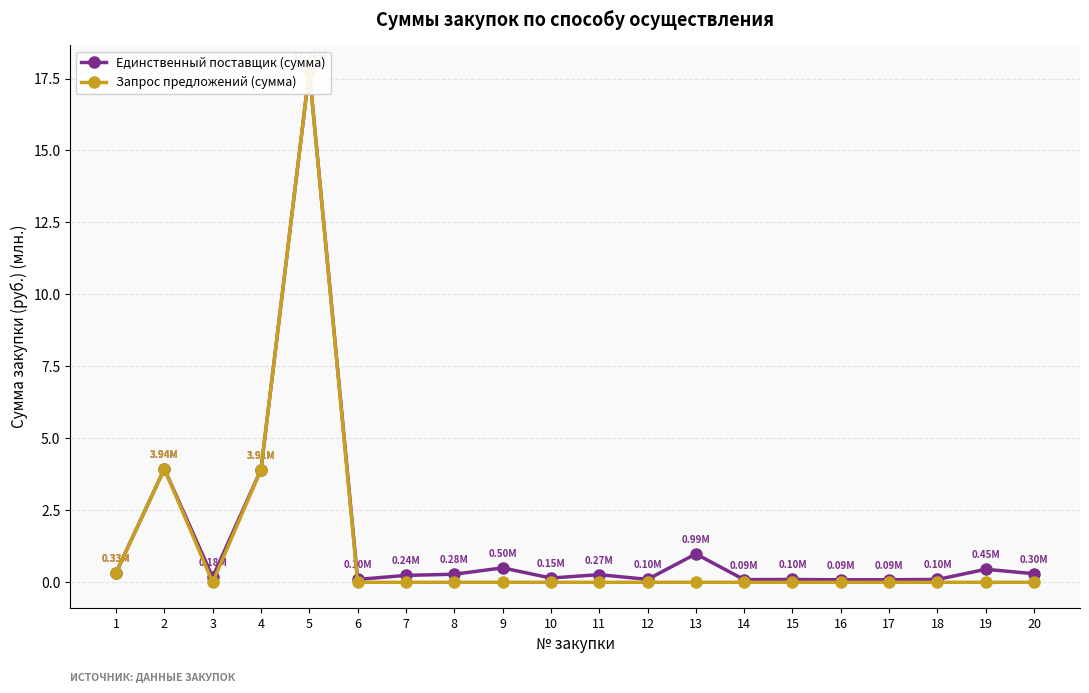

The Запрос предложений (сумма) series shows 3.9 at 4. True or false?

True